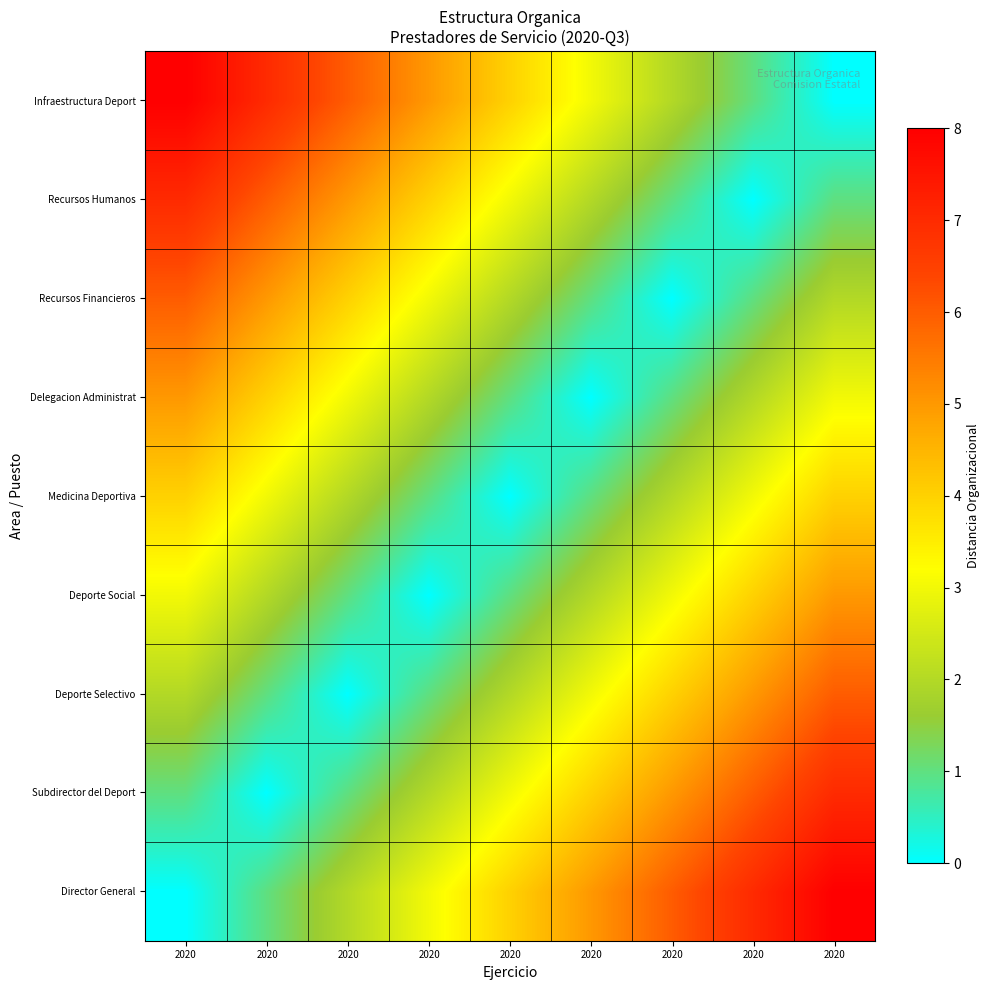

Count the number of data series in this chart.

9